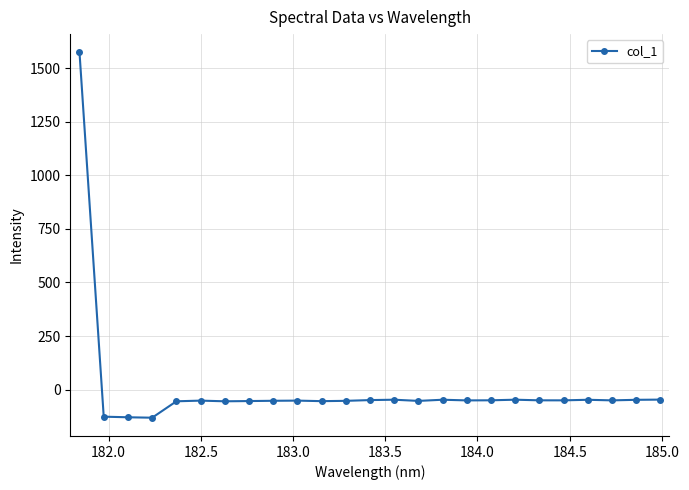

How many series are shown in this chart?

1